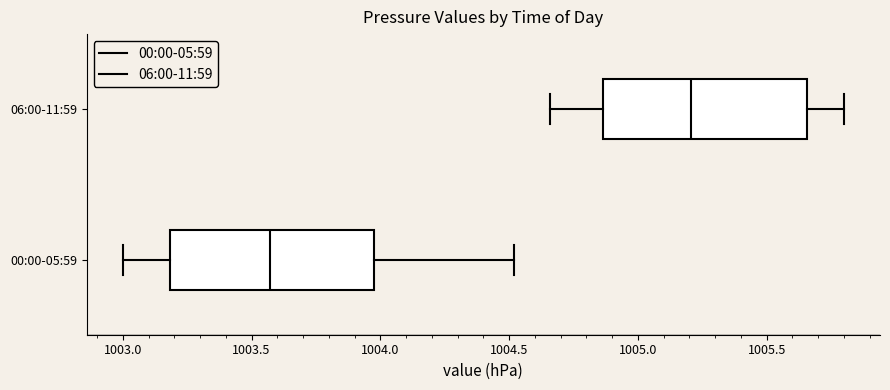

Reading bottom to top, read every box against the x-axis: the position of its median line, the range the box covers, and the ends of its whiskers. The values are not printed on the chart, so give them approximately, as read against the axis.

00:00-05:59: median 1003.55, box 1003.20 to 1004.00, whiskers 1003.00 to 1004.50
06:00-11:59: median 1005.20, box 1004.85 to 1005.65, whiskers 1004.65 to 1005.80